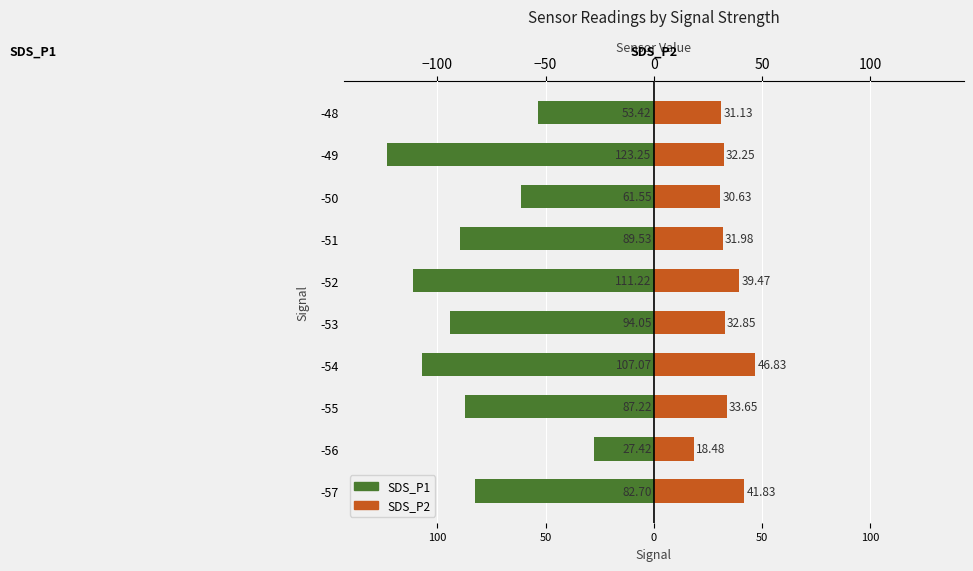

How many values in the SDS_P1 series are below -87?

6